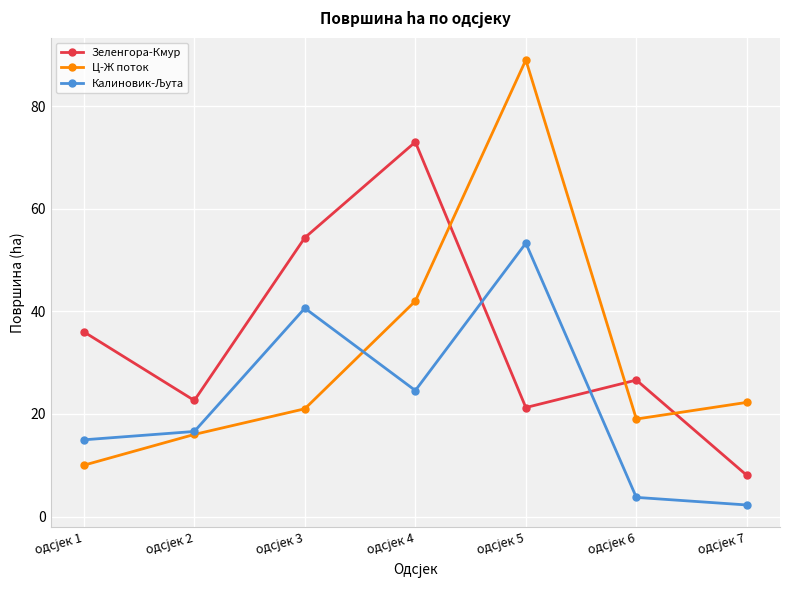

What is the value of the Ц-Ж поток point at the 2nd from the left?

16.0